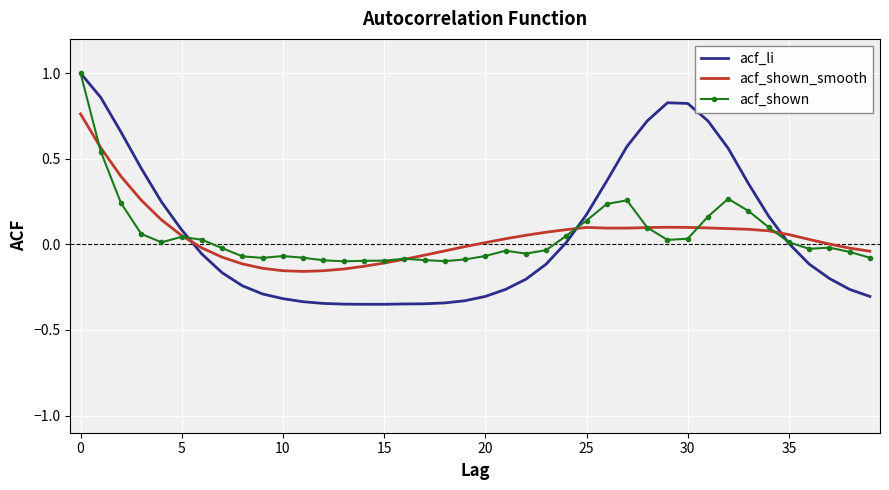

What is the greatest value displayed?

1.0